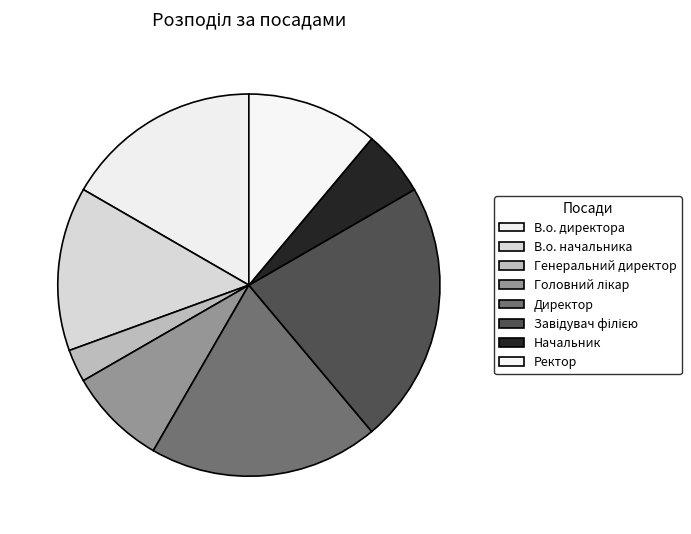

What is the smallest slice in the pie chart?

Генеральний директор